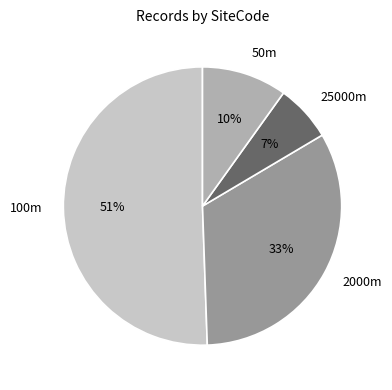

To the nearest percent, what is the difference between the largest and smallest slice percentages?

44%